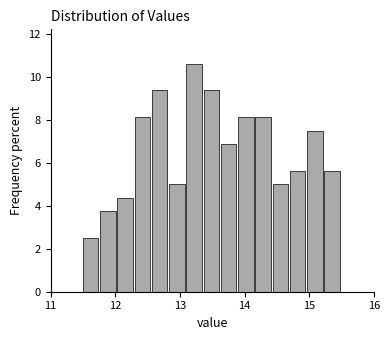

Read against the x-axis, roughly where is the centre of the tallest bar?

13.2